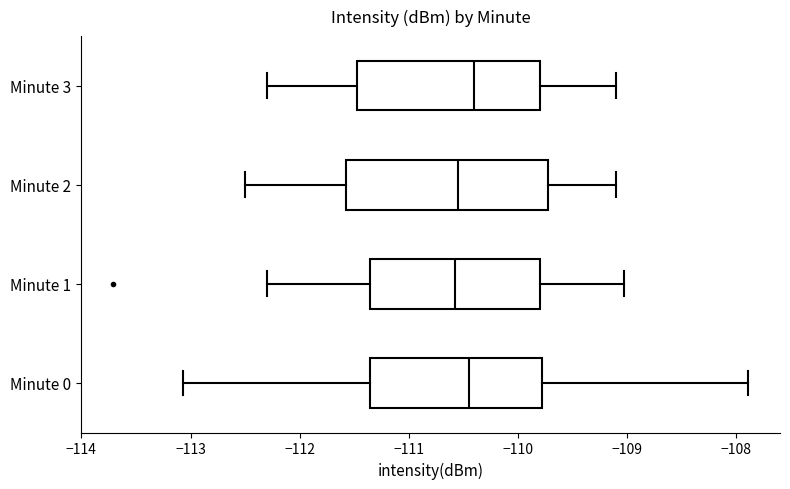

Reading bottom to top, read every box against the x-axis: the position of its median line, the range the box covers, and the ends of its whiskers. The values are not printed on the chart, so give them approximately, as read against the axis.

Minute 0: median -110.4, box -111.4 to -109.8, whiskers -113.1 to -107.9
Minute 1: median -110.6, box -111.4 to -109.8, whiskers -112.3 to -109.0
Minute 2: median -110.5, box -111.6 to -109.7, whiskers -112.5 to -109.1
Minute 3: median -110.4, box -111.5 to -109.8, whiskers -112.3 to -109.1